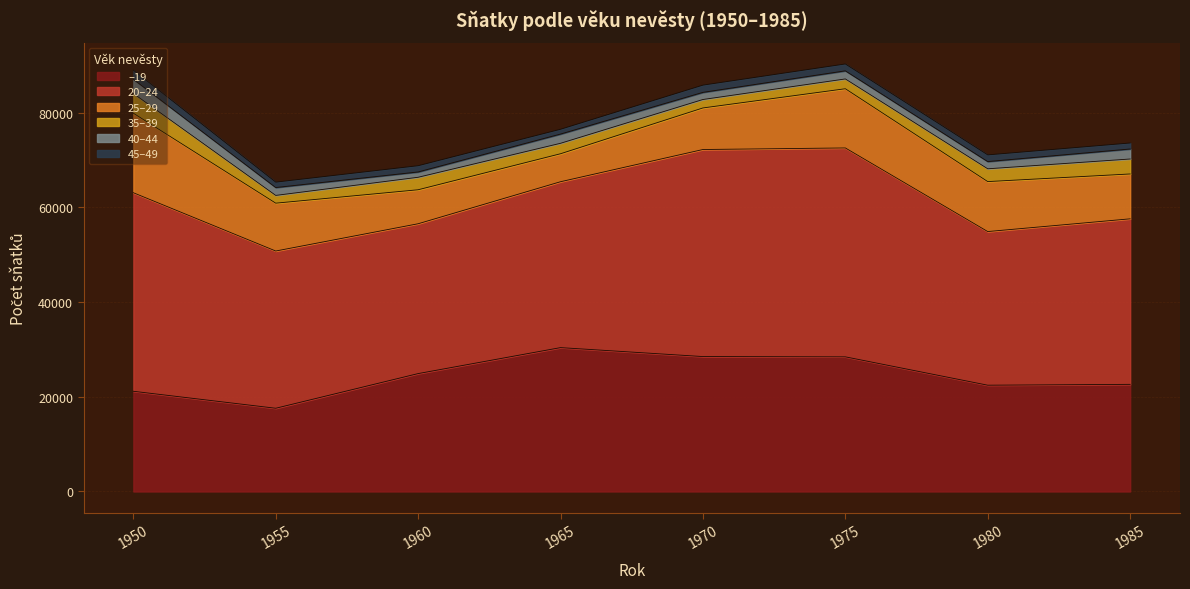

True or false: 40–44 and 20–24 intersect in this chart.

False